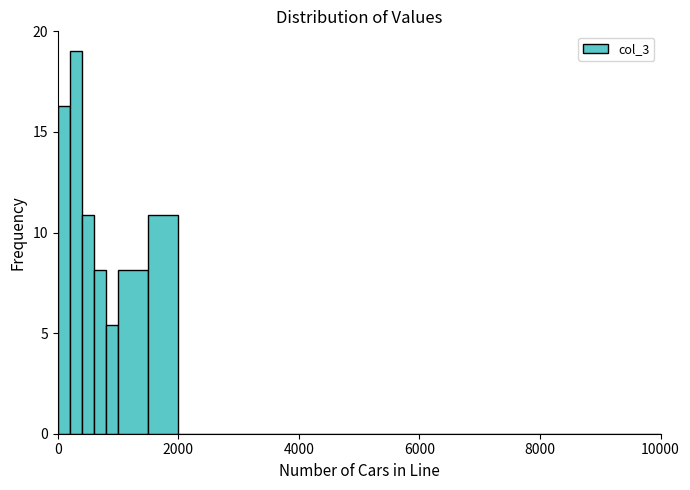

Around what value on the x-axis is the tallest bar? Give the approximate position of its centre, as read against the axis.

400